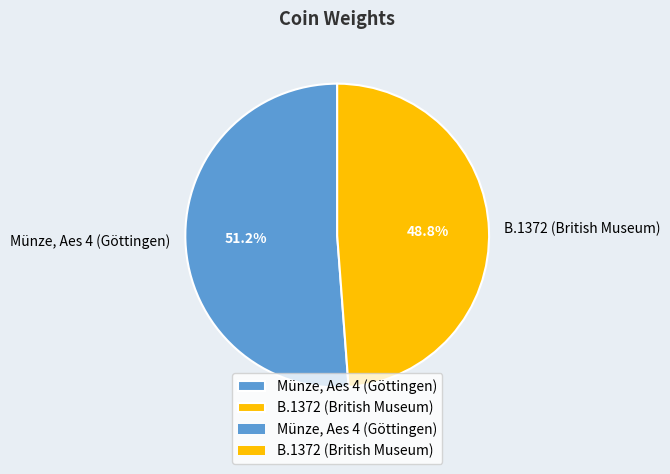

Count the number of slices in the pie.

2